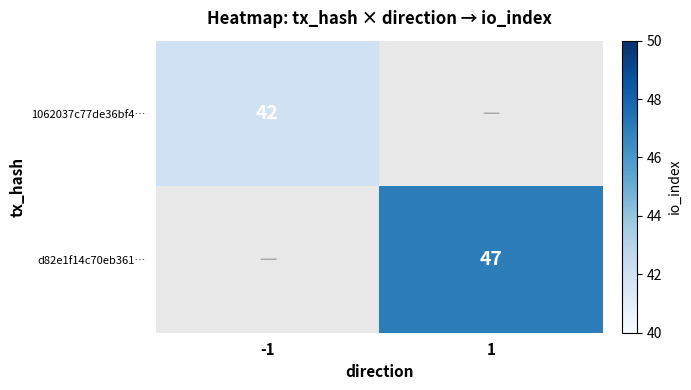

What is the total value across all series at 1?

47